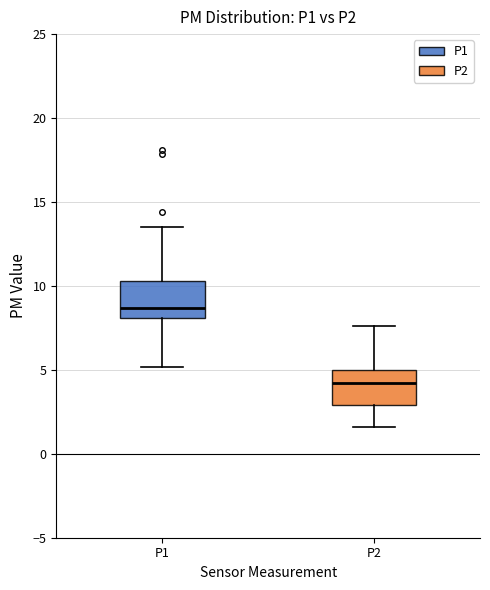

Which box has the highest median line?

P1